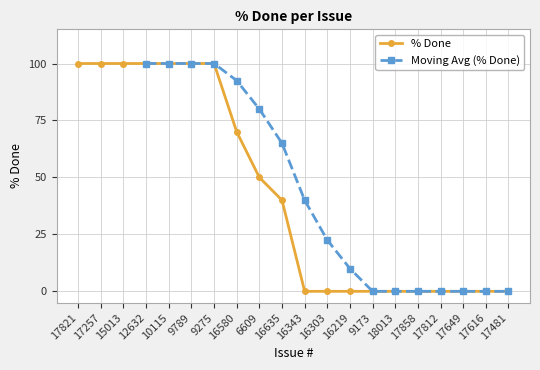

At which category does the chart reach its minimum across all series?

16343